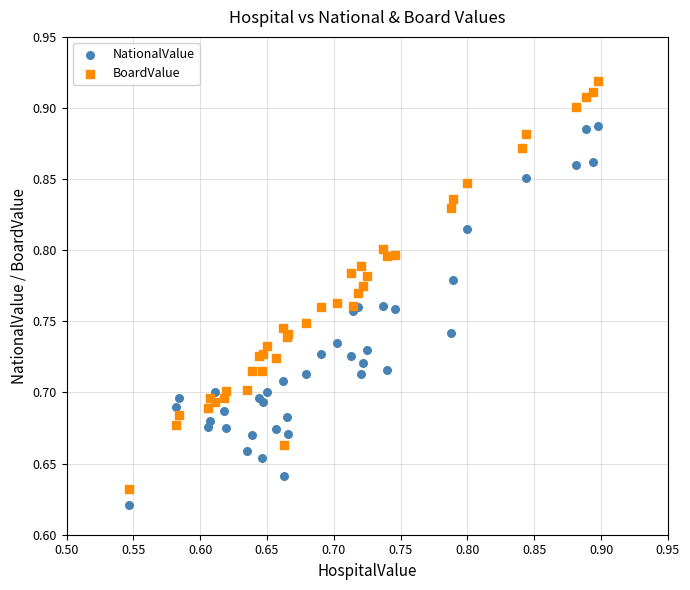

Which series has the widest spread of Y values?

BoardValue